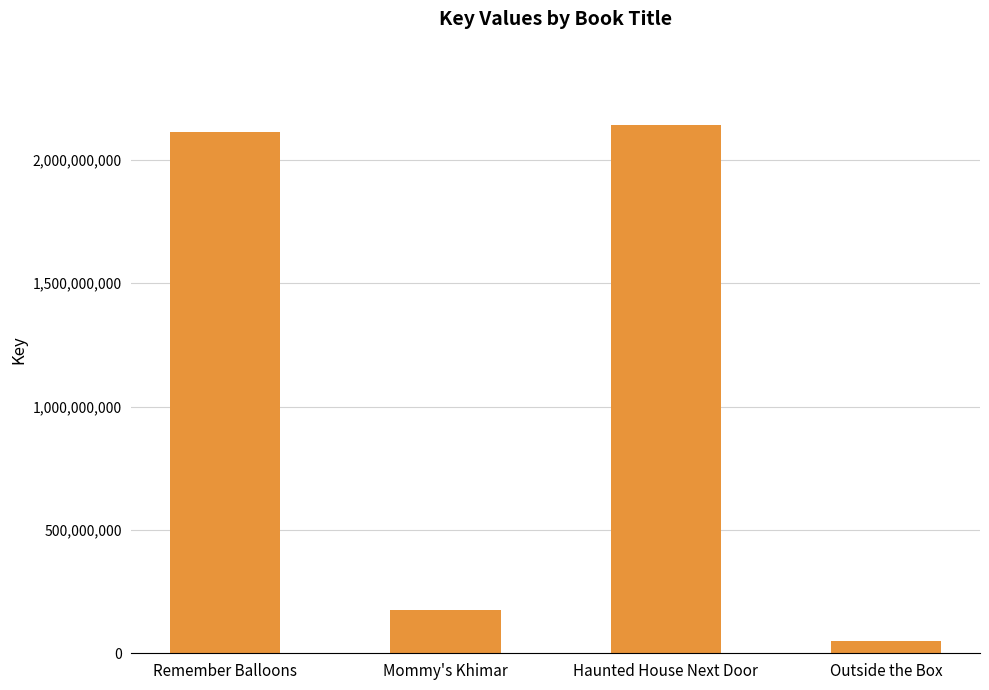

What is the change in value from Remember Balloons to Outside the Box?

-2062210545